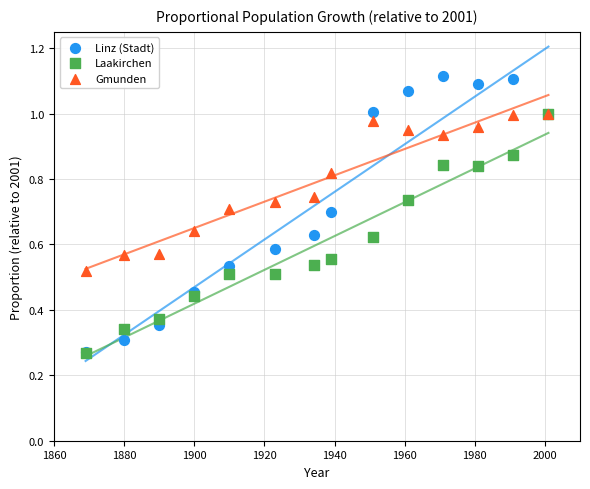

What are all the series names shown in the legend?

Linz (Stadt), Laakirchen, Gmunden